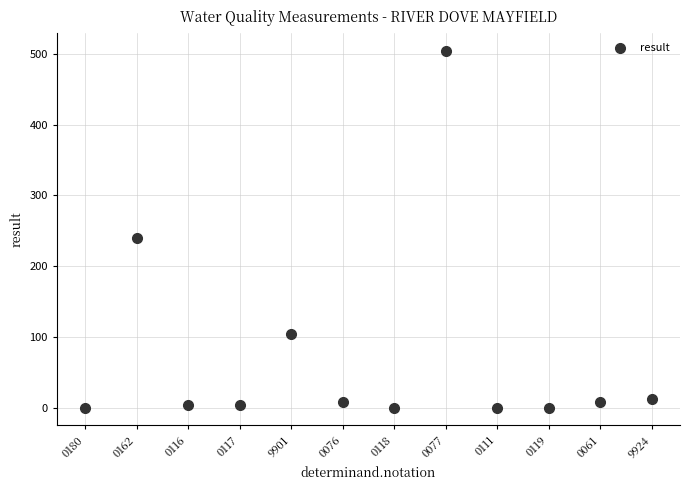

What Y value in the scatter plot is closest to 252?

240.0